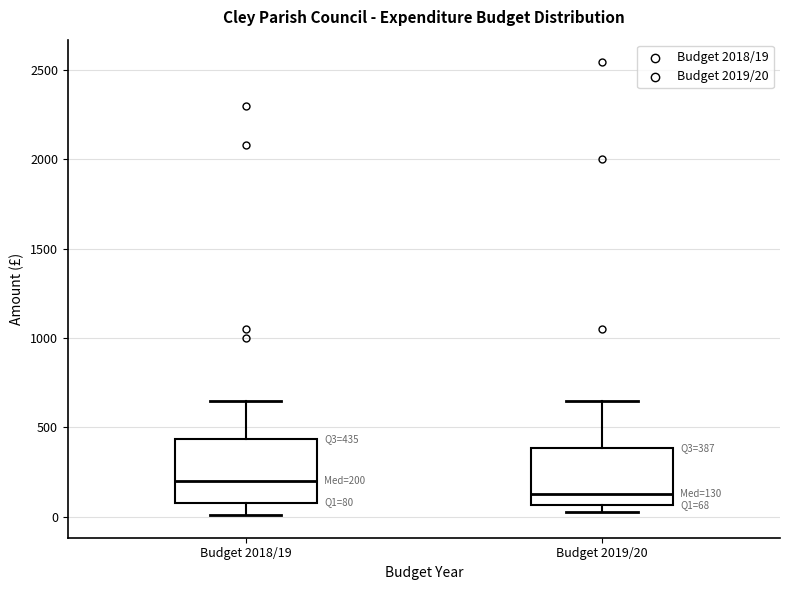

Which box's median line is the highest?

Budget 2018/19